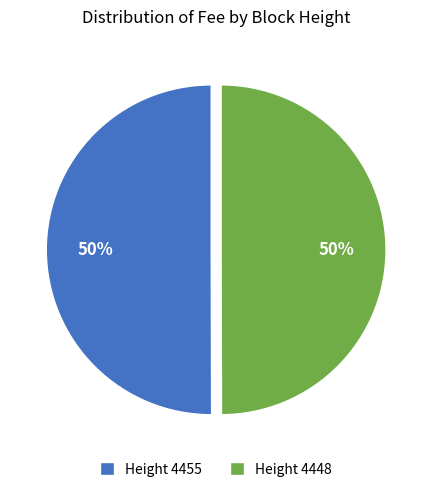

What percentage is the Height 4448 slice, to the nearest percent?

50%